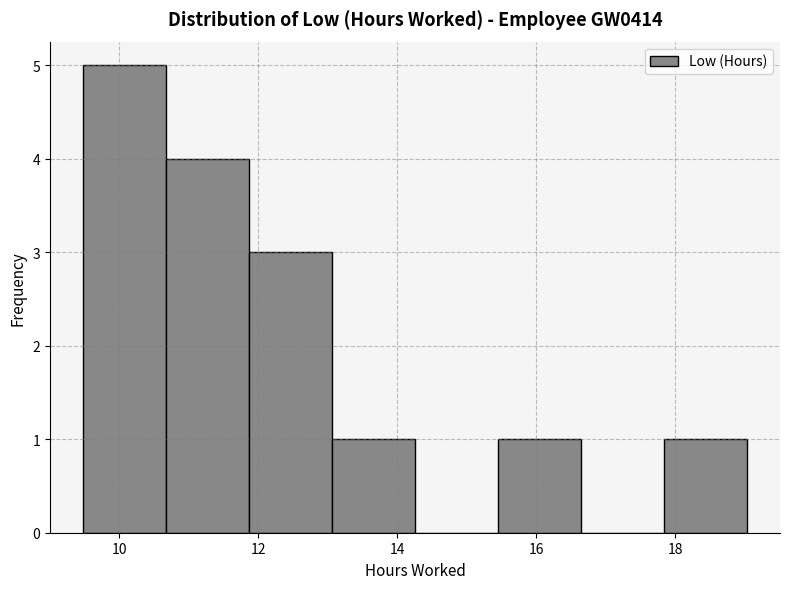

How tall is the bar that spans 11.8 to 13.0 on the x-axis? Neither the bar edges nor the heights are printed on the chart, so give them approximately, as read against the axes.

3